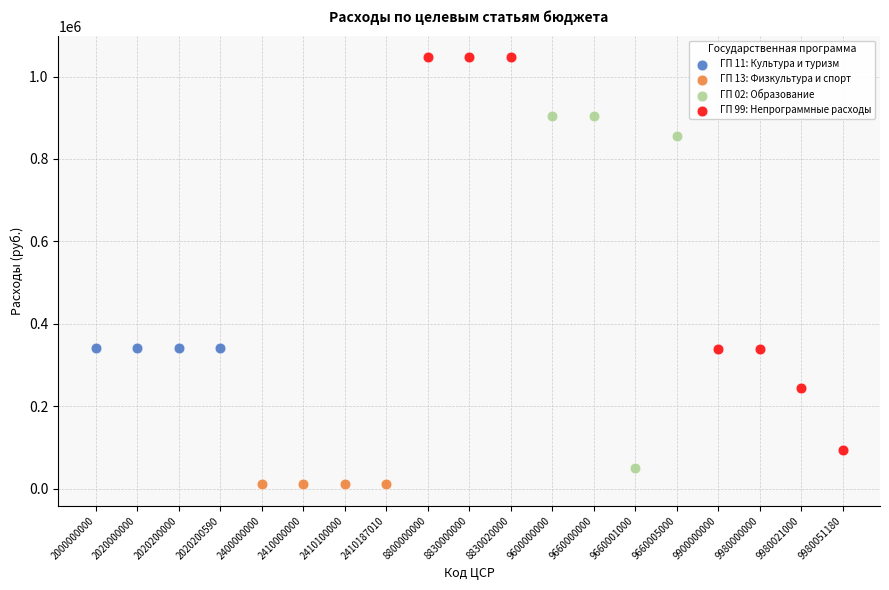

What are all the series names shown in the legend?

ГП 11: Культура и туризм, ГП 13: Физкультура и спорт, ГП 02: Образование, ГП 99: Непрограммные расходы